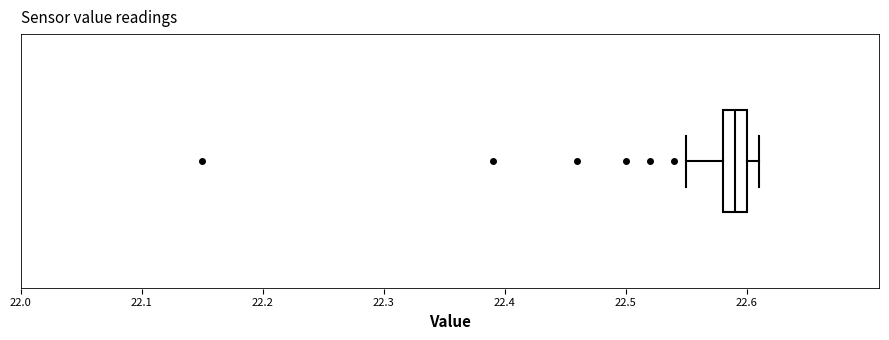

Read this box plot against the x-axis: the position of the median line, the range covered by the box, and the ends of both whiskers. The values are not printed on the chart, so give them approximately, as read against the axis.

median 22.59, box 22.58 to 22.60, whiskers 22.55 to 22.61